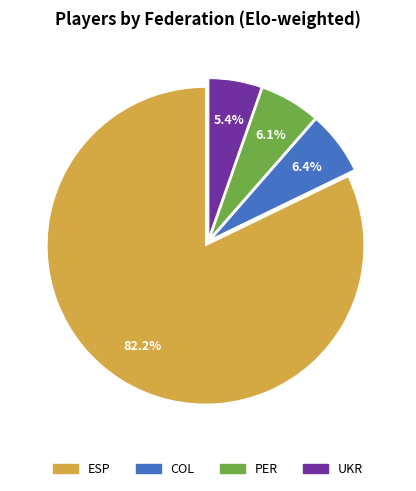

To the nearest percent, what portion does PER represent?

6%